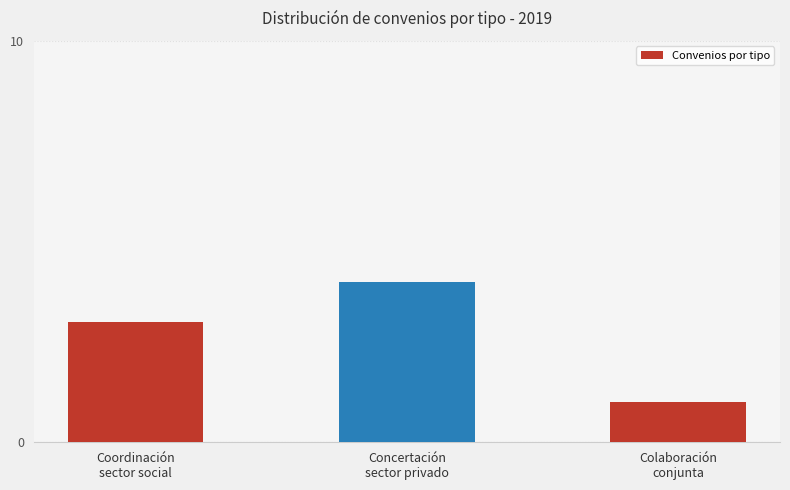

Reading left to right, transcribe all the data shown in this chart.

Coordinación
sector social=3	Concertación
sector privado=4	Colaboración
conjunta=1